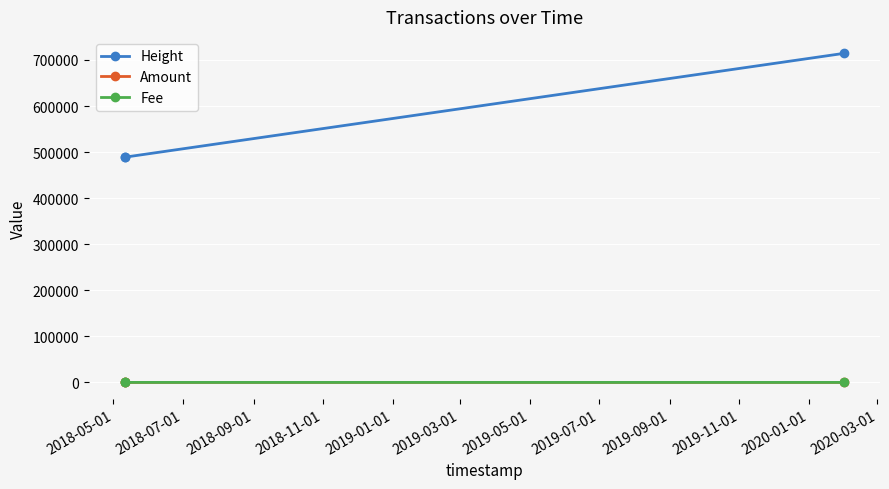

What is the maximum value shown in the chart?

714388.0